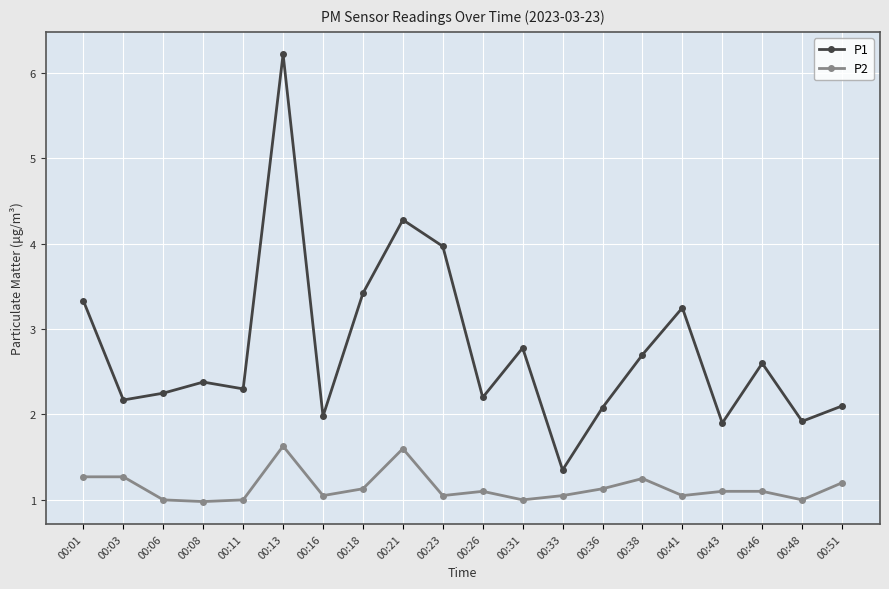

What is the maximum value for P1?

6.2